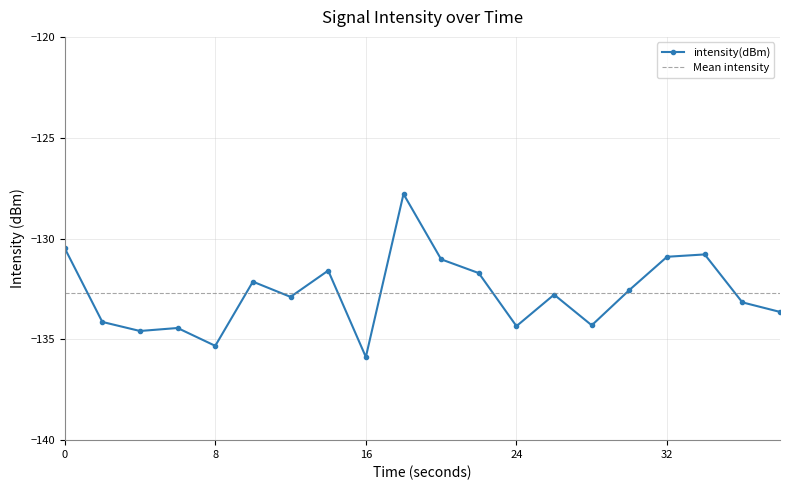

Which category has the highest value across all series?

18